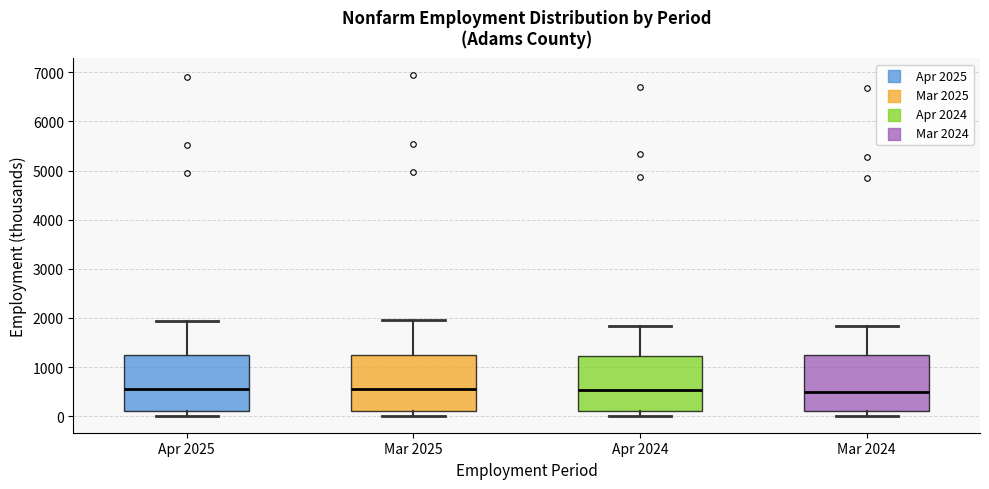

Where is the upper edge of the box for Apr 2025 on the y-axis? The values are not printed on the chart, so give them approximately, as read against the axis.

1200